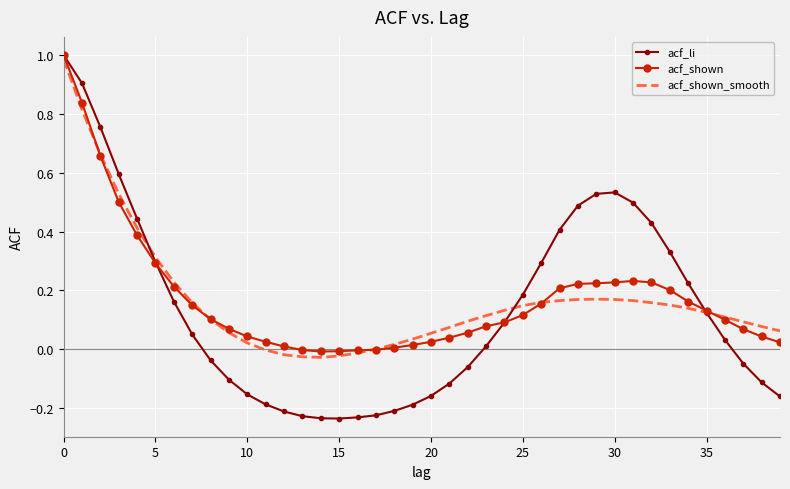

Which series has the widest spread of values?

acf_li